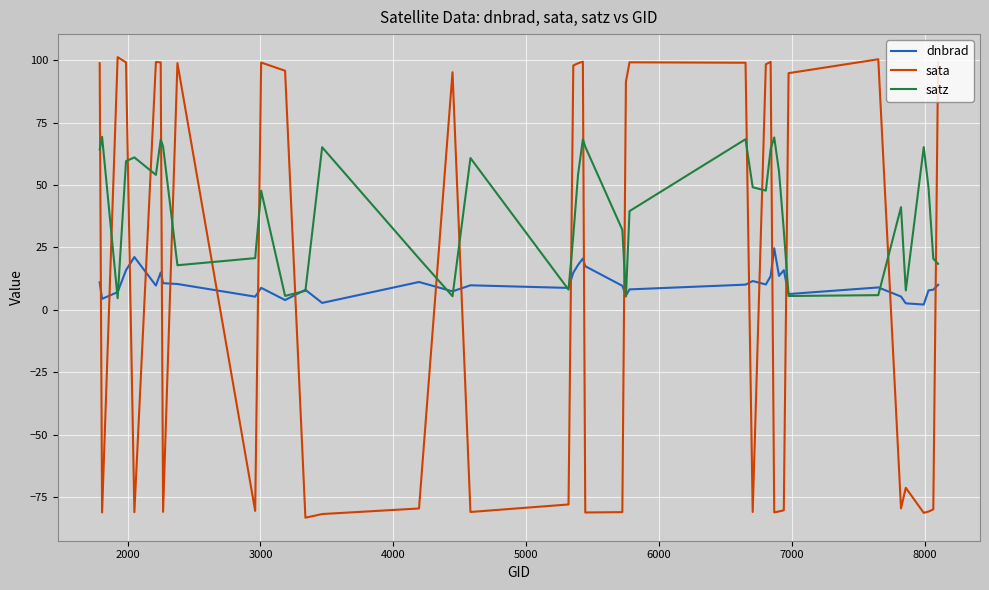

Which series has the largest total across all categories?

satz